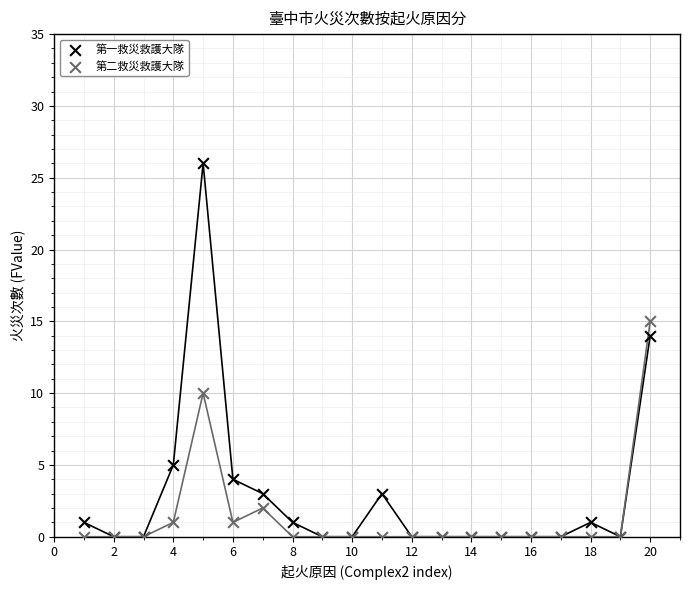

In the 第二救災救護大隊 series, what Y value is closest to 7?

10